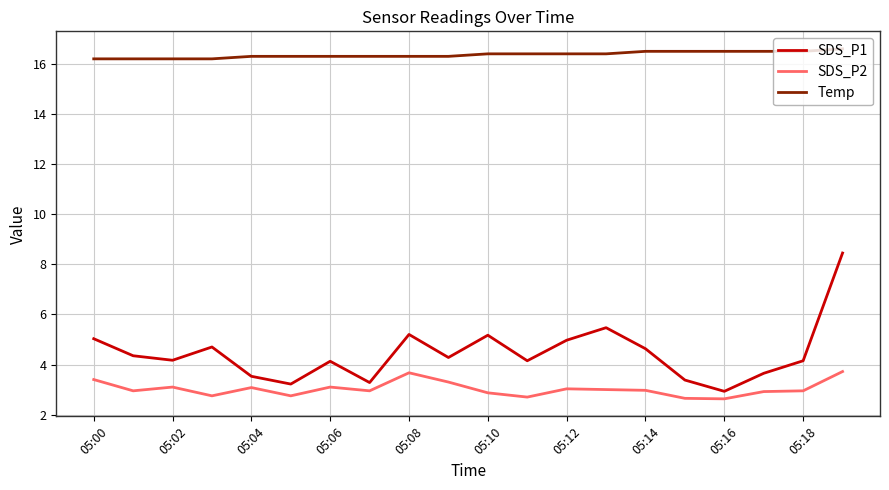

How many values in the SDS_P1 series exceed 4?

14